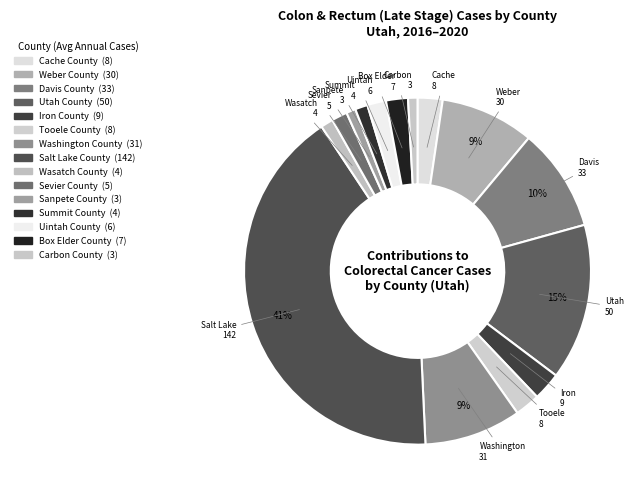

Count the number of slices in the pie.

15